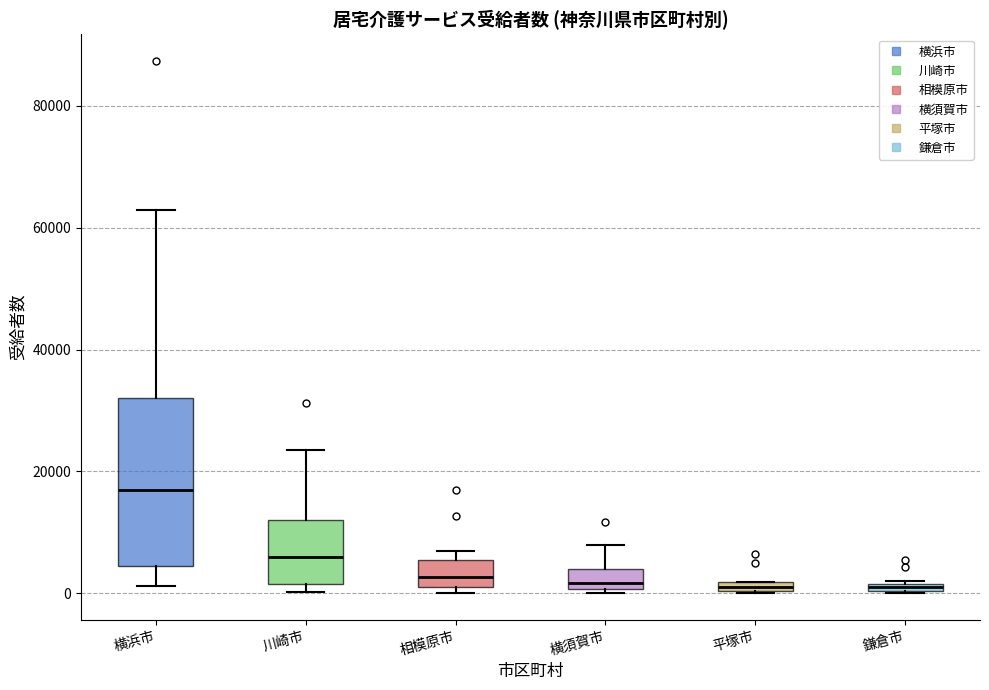

Where is the upper edge of the box for 平塚市 on the y-axis? The values are not printed on the chart, so give them approximately, as read against the axis.

2000